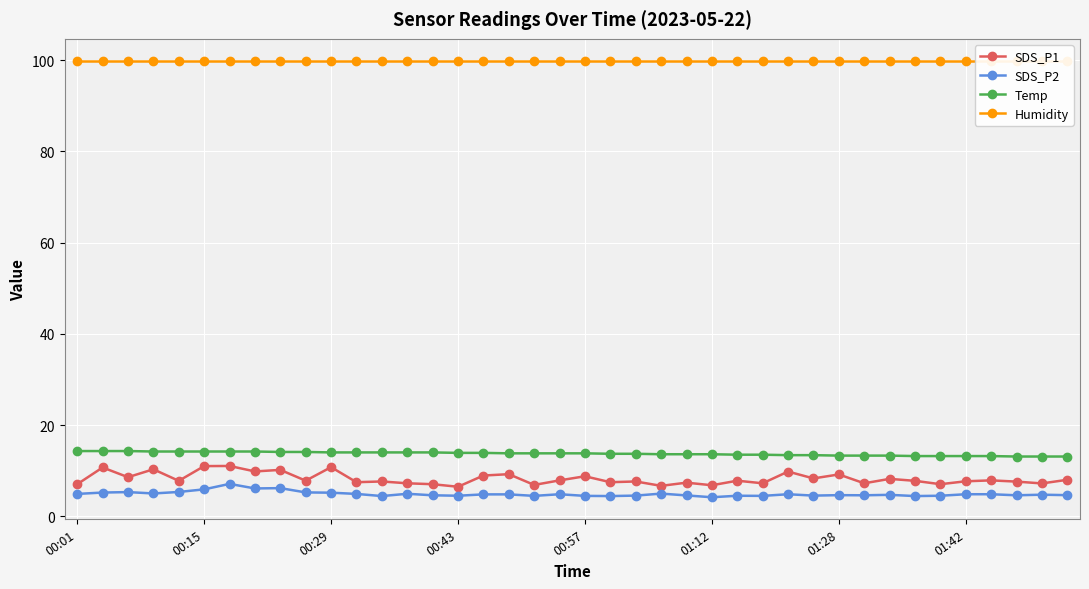

True or false: Temp and SDS_P2 intersect in this chart.

False